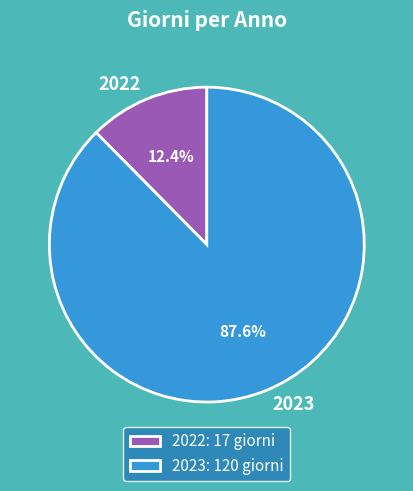

What percentage do 2022 and 2023 together represent?

100.0%